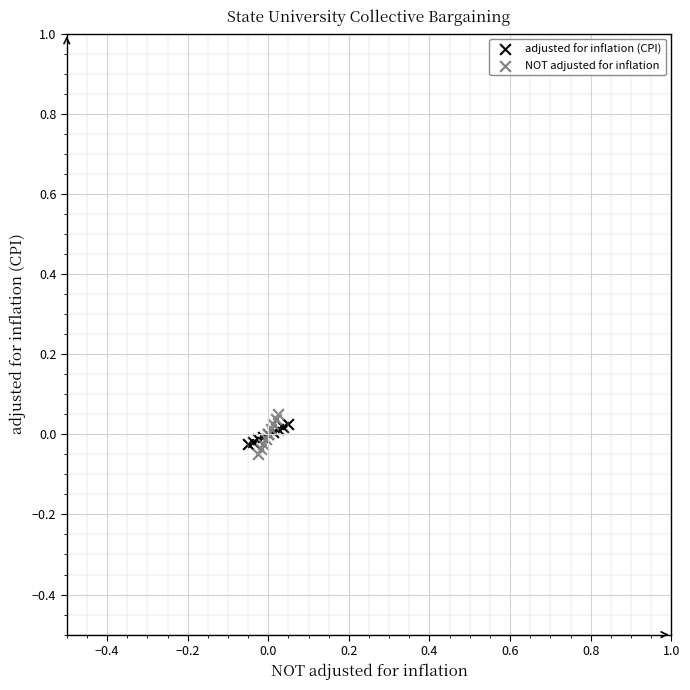

Which series reaches the minimum Y coordinate?

NOT adjusted for inflation